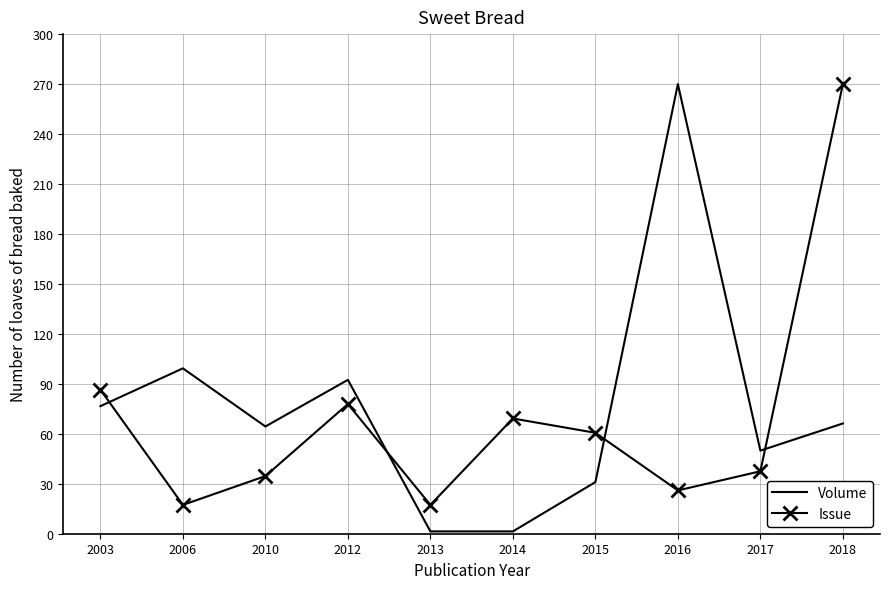

True or false: Issue has a value of 37.5 at 2017.

True